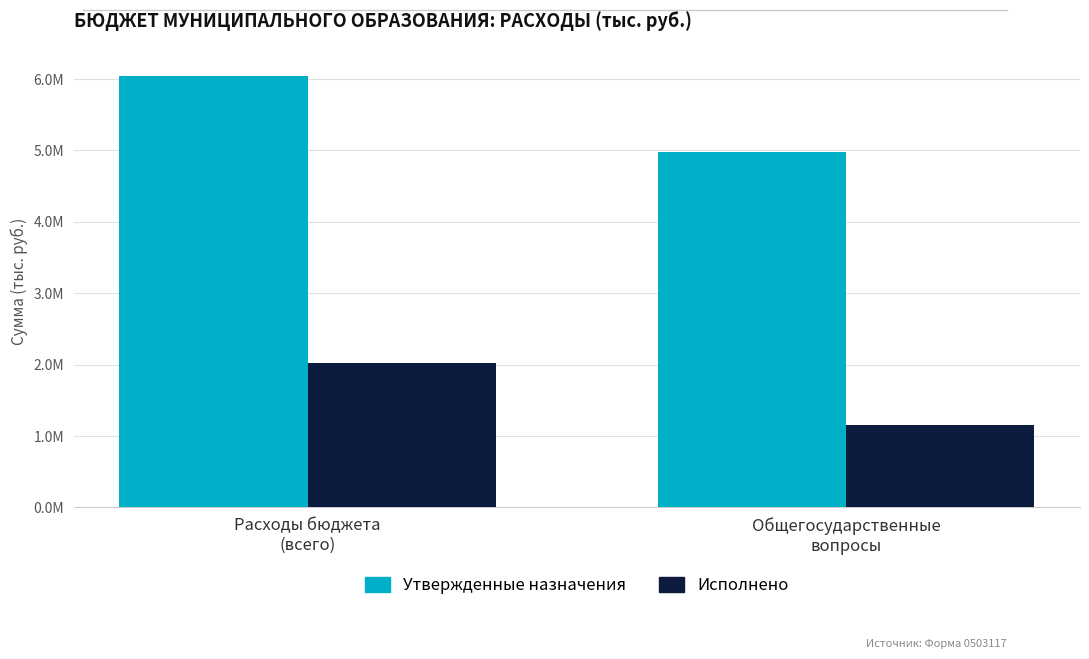

The value of Исполнено at Расходы бюджета
(всего) is 2023086.4. True or false?

True